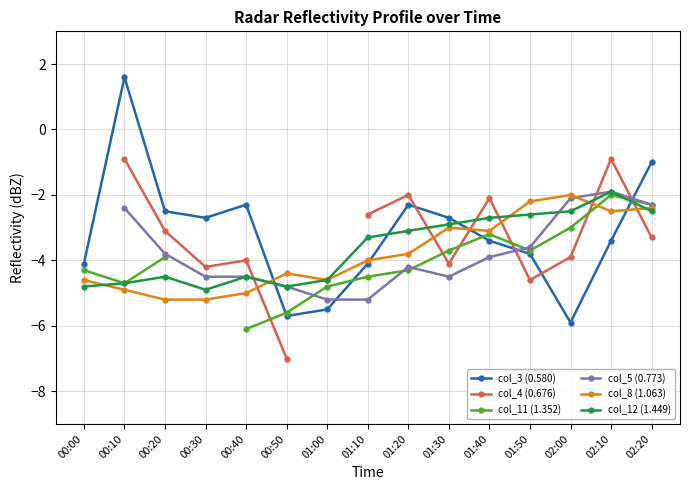

Between 01:50 and 02:20, which series saw the biggest shift?

col_3 (0.580)